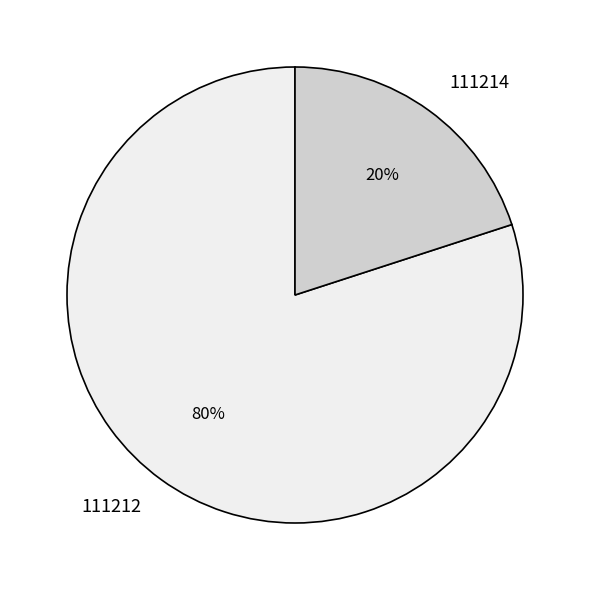

To the nearest percent, what is the difference between the largest and smallest slice percentages?

60%